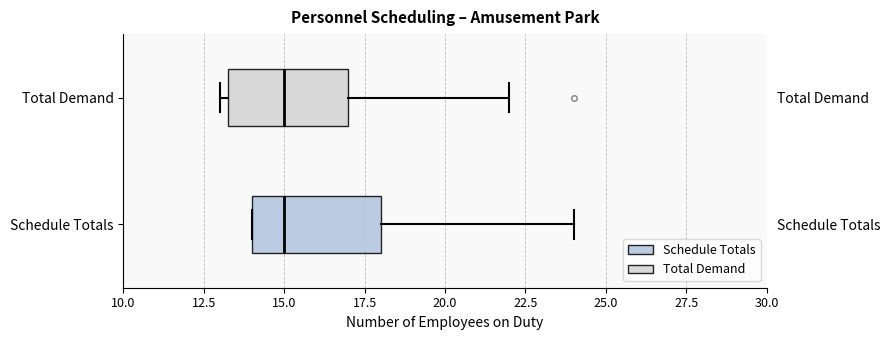

Reading bottom to top, transcribe this box plot: for each box, give where its median line is, the range the box spans, and where its two whiskers end, as read against the x-axis. The values are not printed on the chart, so give them approximately, as read against the axis.

Schedule Totals: median 15.0, box 14.0 to 18.0, whiskers 14.0 to 24.0
Total Demand: median 15.0, box 13.5 to 17.0, whiskers 13.0 to 22.0